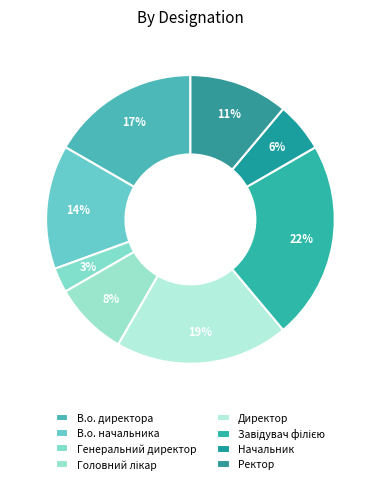

Does Головний лікар account for over 50% of the chart?

No